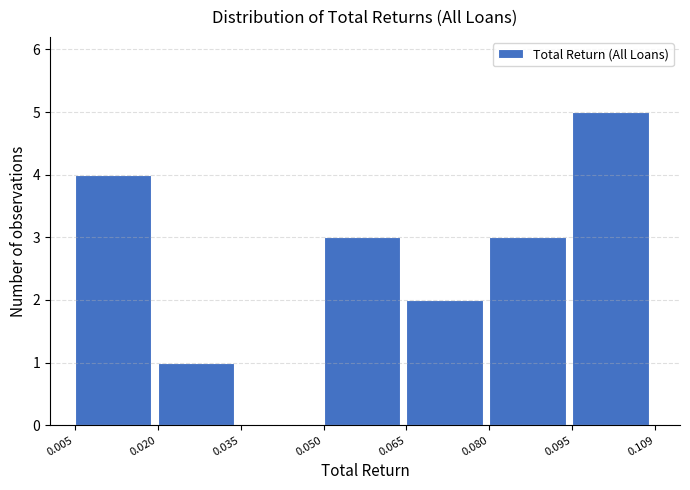

Reading left to right, list every bar in this chart as the range it spans on the x-axis followed by its height. The values are not printed on the chart, so give them approximately, as read against the axis.

0.005 to 0.020: 4
0.020 to 0.035: 1
0.035 to 0.050: 0
0.050 to 0.065: 3
0.065 to 0.080: 2
0.080 to 0.095: 3
0.095 to 0.109: 5